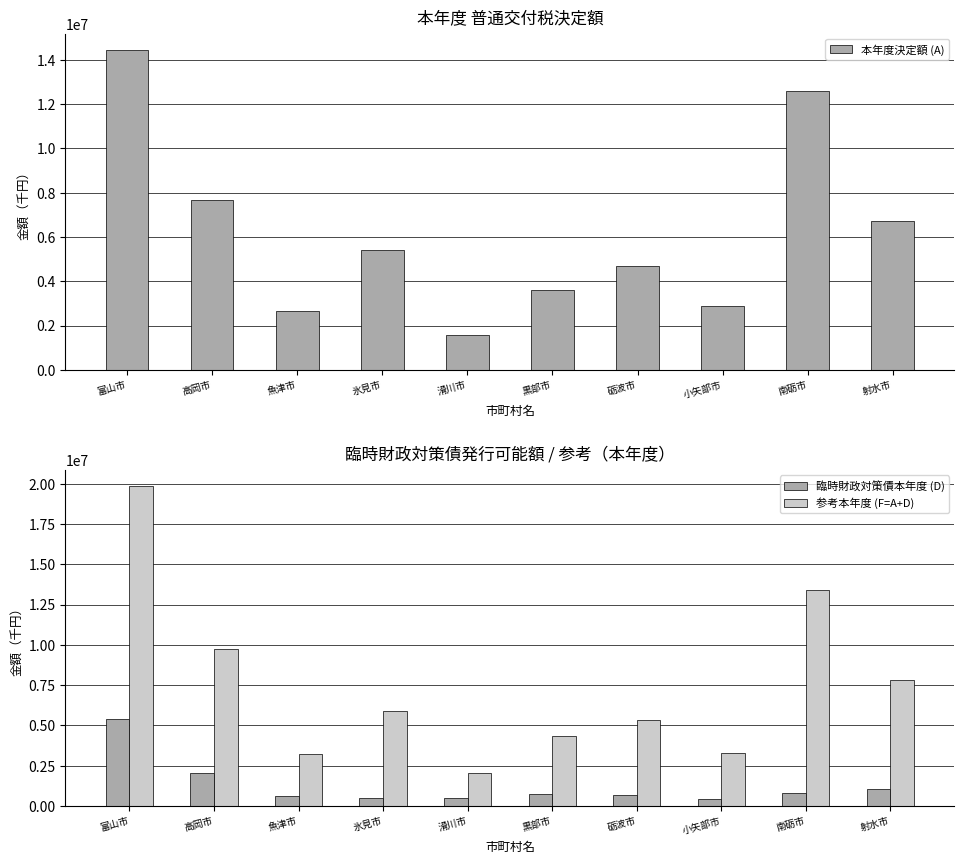

Is the value of 臨時財政対策債本年度 (D) at 小矢部市 greater than the value of 本年度決定額 (A) at 射水市?

No